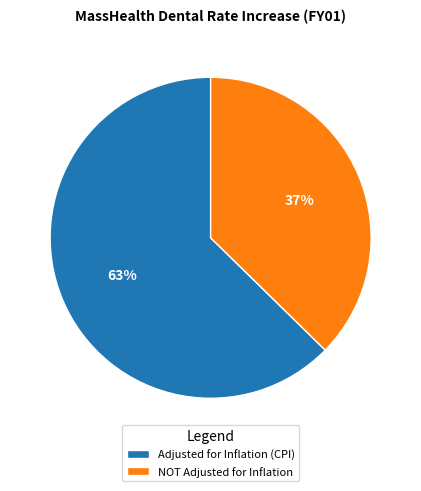

Does Adjusted for Inflation (CPI) represent more than half of the total?

Yes